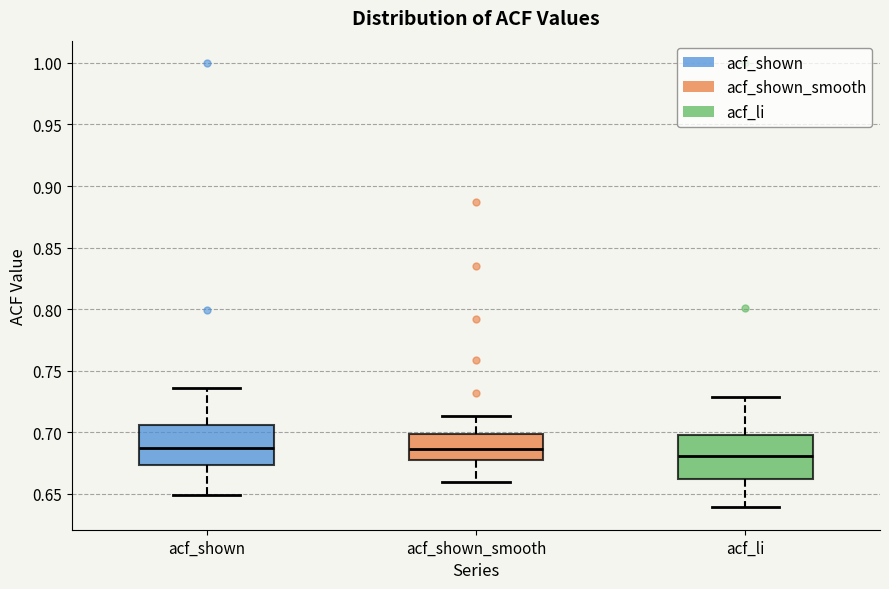

Reading left to right, read every box against the y-axis: the position of its median line, the range the box covers, and the ends of its whiskers. The values are not printed on the chart, so give them approximately, as read against the axis.

acf_shown: median 0.685, box 0.675 to 0.705, whiskers 0.650 to 0.735
acf_shown_smooth: median 0.685, box 0.680 to 0.700, whiskers 0.660 to 0.715
acf_li: median 0.680, box 0.660 to 0.700, whiskers 0.640 to 0.730